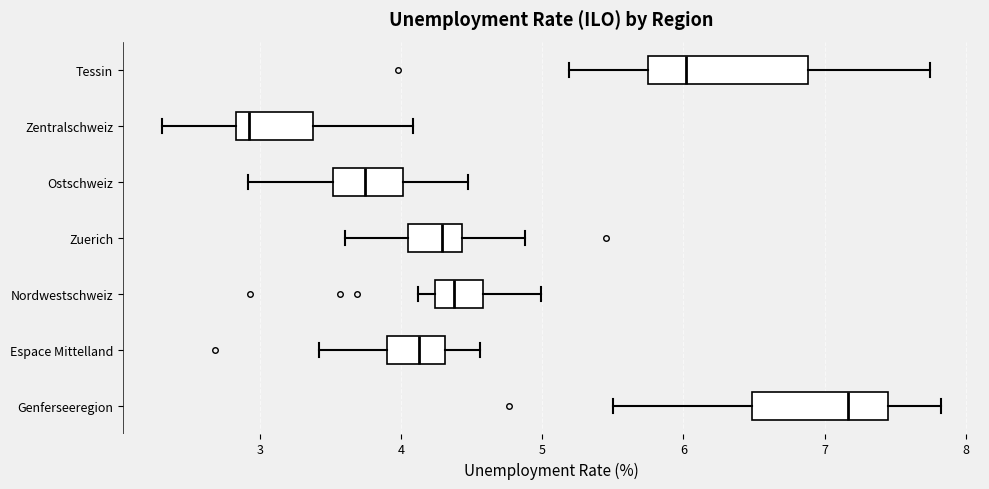

Reading bottom to top, read every box against the x-axis: the position of its median line, the range the box covers, and the ends of its whiskers. The values are not printed on the chart, so give them approximately, as read against the axis.

Genferseeregion: median 7.2, box 6.5 to 7.5, whiskers 5.5 to 7.8
Espace Mittelland: median 4.1, box 3.9 to 4.3, whiskers 3.4 to 4.6
Nordwestschweiz: median 4.4, box 4.2 to 4.6, whiskers 4.1 to 5.0
Zuerich: median 4.3, box 4.1 to 4.4, whiskers 3.6 to 4.9
Ostschweiz: median 3.7, box 3.5 to 4.0, whiskers 2.9 to 4.5
Zentralschweiz: median 2.9, box 2.8 to 3.4, whiskers 2.3 to 4.1
Tessin: median 6.0, box 5.7 to 6.9, whiskers 5.2 to 7.7